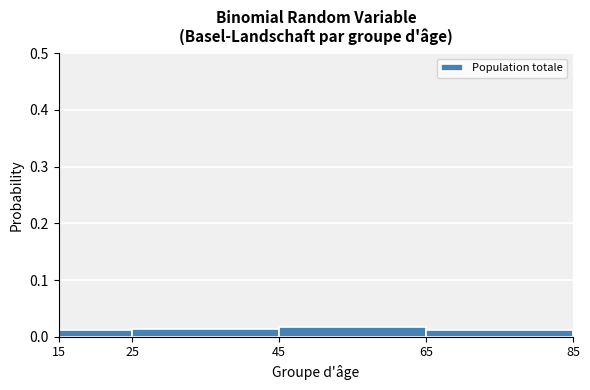

What is the height of the bar covering 15 to 25 on the x-axis? The values are not printed on the chart, so give them approximately, as read against the axis.

0.01